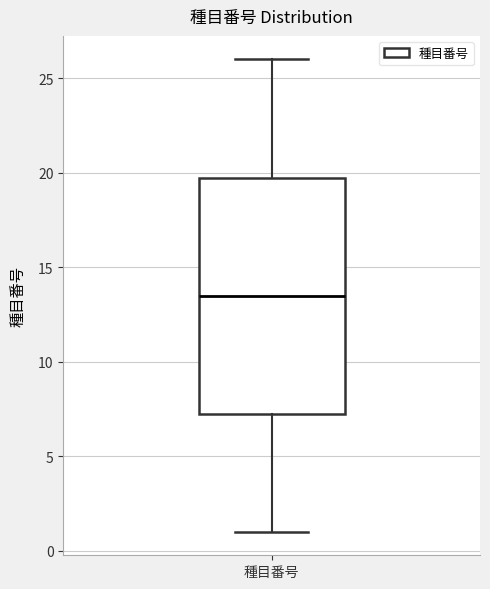

Where does the lower whisker of the box for 種目番号 end on the y-axis? The values are not printed on the chart, so give them approximately, as read against the axis.

1.0